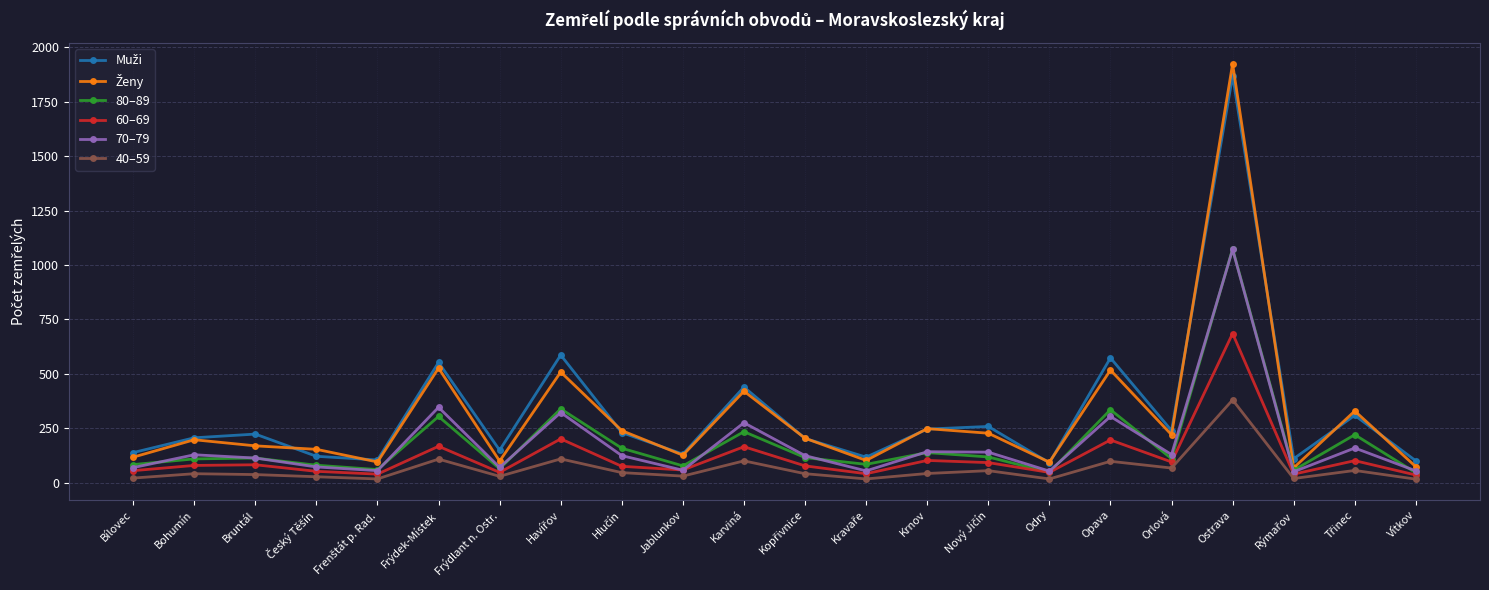

Which label corresponds to the largest value in the chart?

Ostrava